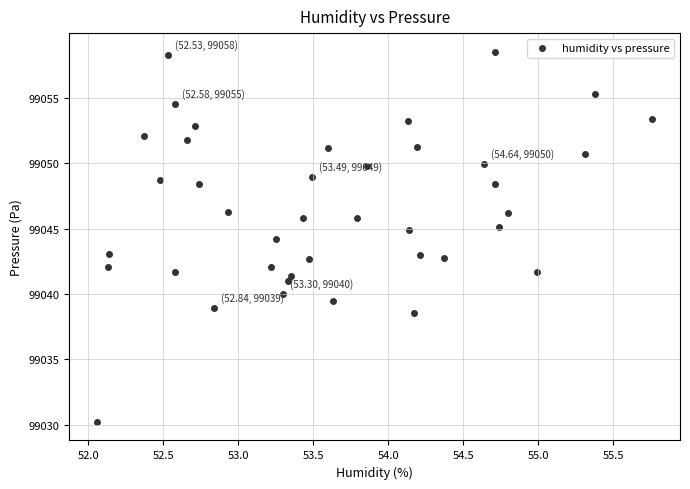

What is the range of Y values (max minus min)?

28.3